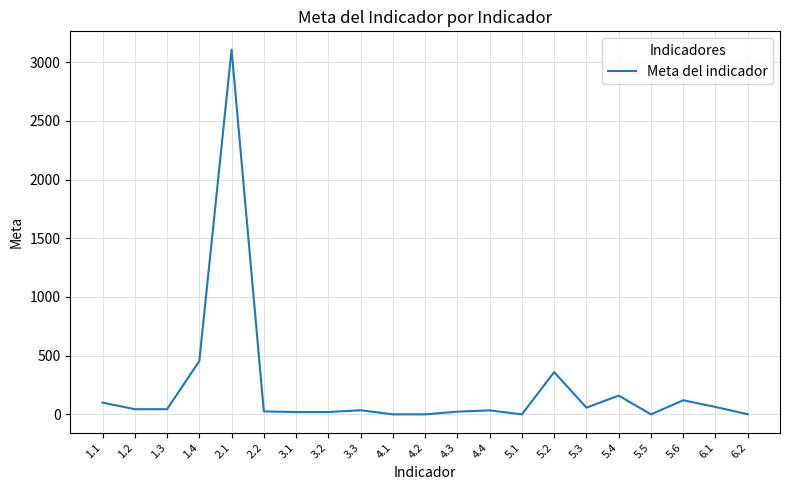

What is the sum of all values?

4667